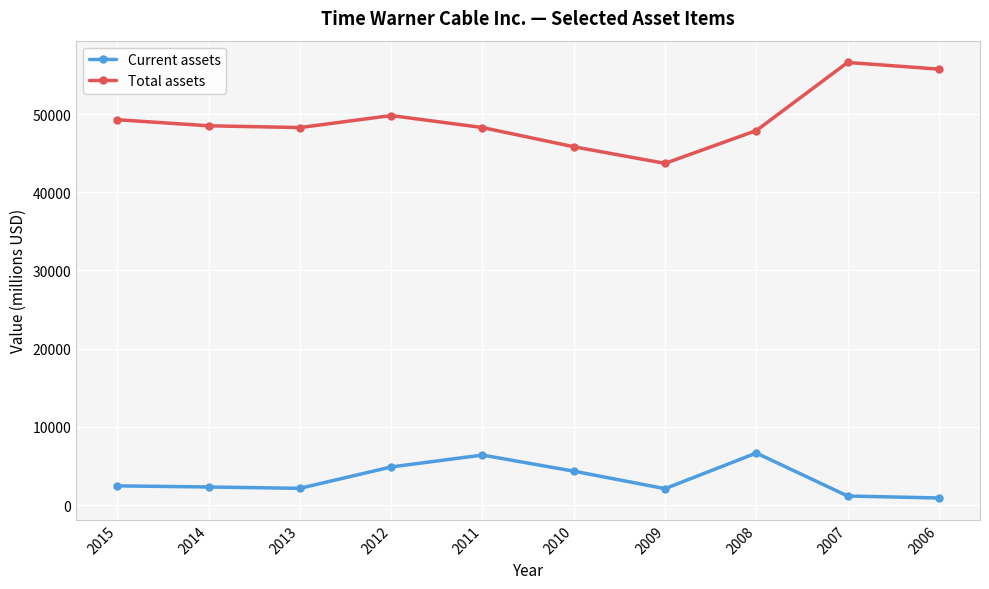

Rank the series by their average value, from highest to lowest.

Total assets, Current assets